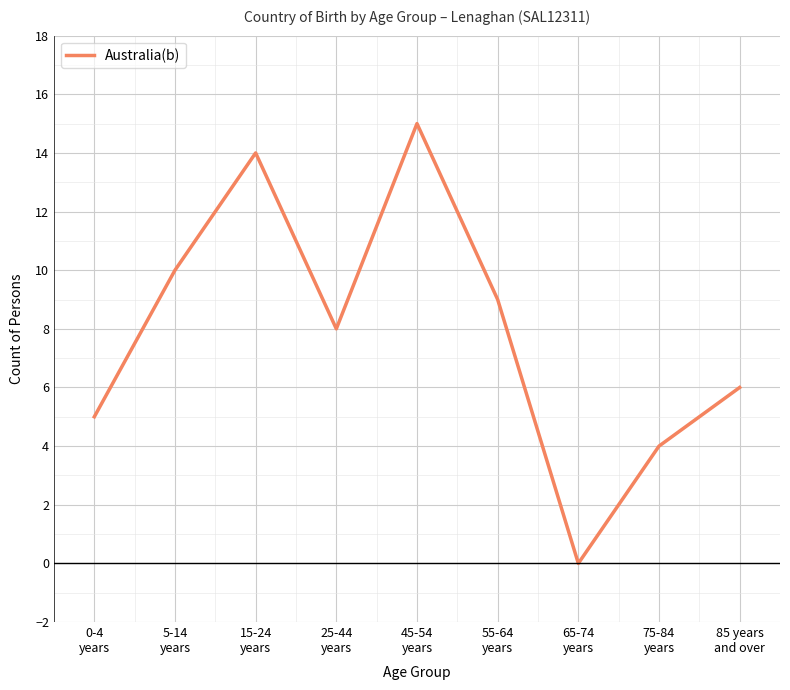

What is the difference between the maximum and minimum values?

15